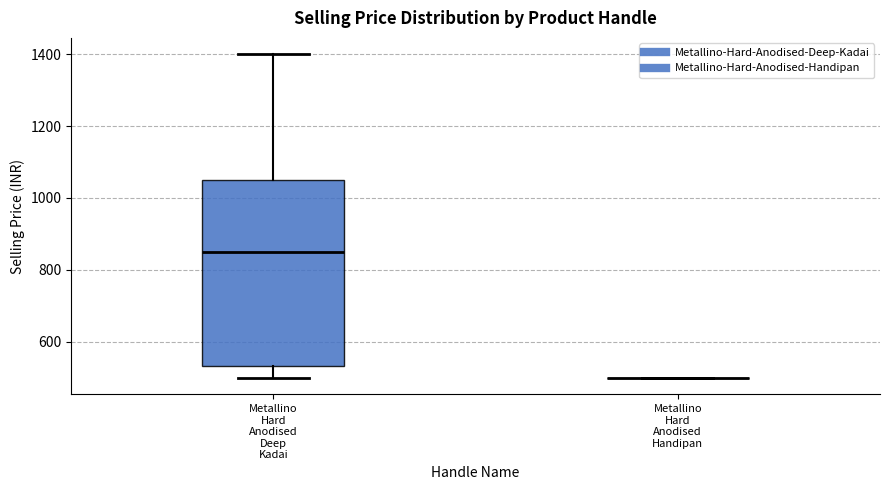

Reading left to right, transcribe this box plot: for each box, give where its median line is, the range the box spans, and where its two whiskers end, as read against the y-axis. The values are not printed on the chart, so give them approximately, as read against the axis.

Metallino Hard Anodised Deep Kadai: median 860, box 540 to 1060, whiskers 500 to 1400
Metallino Hard Anodised Handipan: box collapsed to a line at 500, whiskers 500 to 500